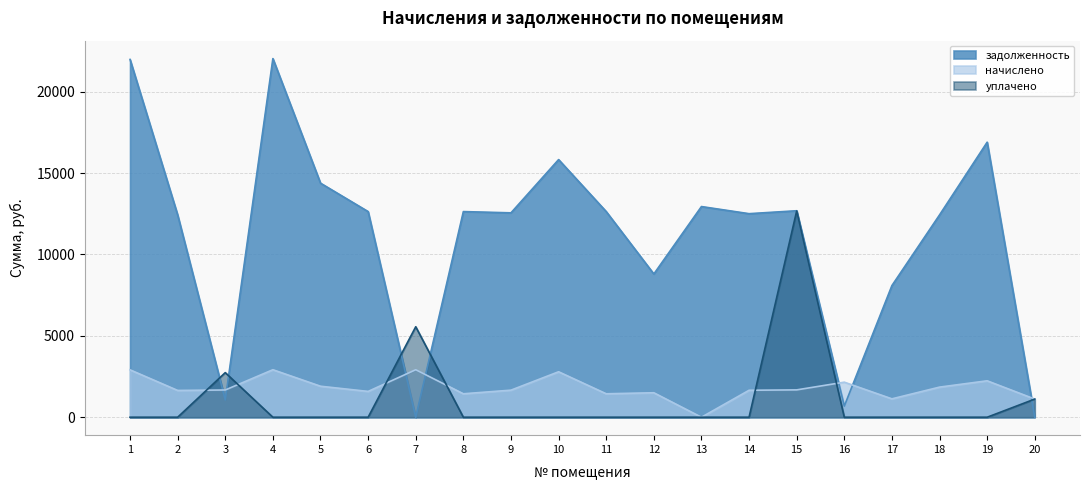

At which category does the chart reach its peak across all series?

4